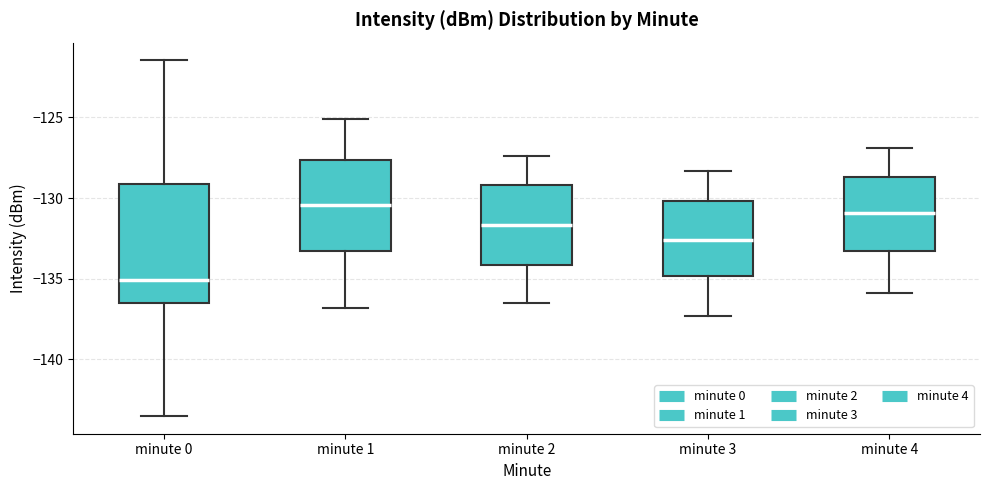

Where does the upper whisker of the box for minute 3 end on the y-axis? The values are not printed on the chart, so give them approximately, as read against the axis.

-128.5